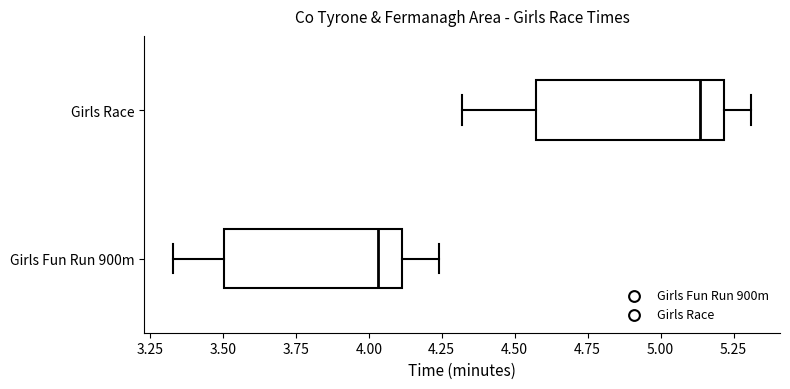

Reading bottom to top, transcribe this box plot: for each box, give where its median line is, the range the box spans, and where its two whiskers end, as read against the x-axis. The values are not printed on the chart, so give them approximately, as read against the axis.

Girls Fun Run 900m: median 4.05, box 3.50 to 4.10, whiskers 3.35 to 4.25
Girls Race: median 5.15, box 4.55 to 5.20, whiskers 4.30 to 5.30